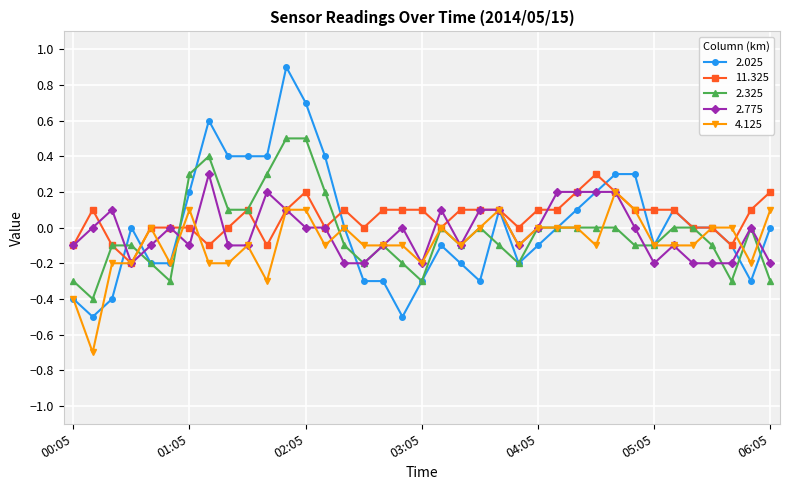

What is the minimum value for 4.125?

-0.7